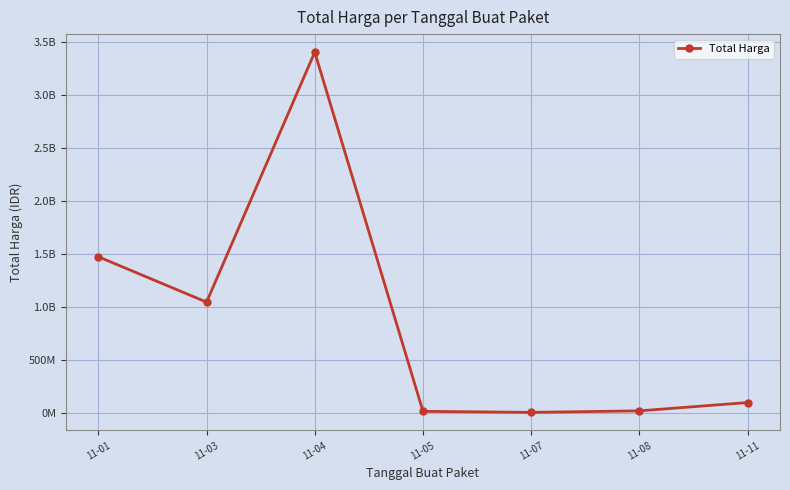

Does the chart have visible grid lines?

Yes